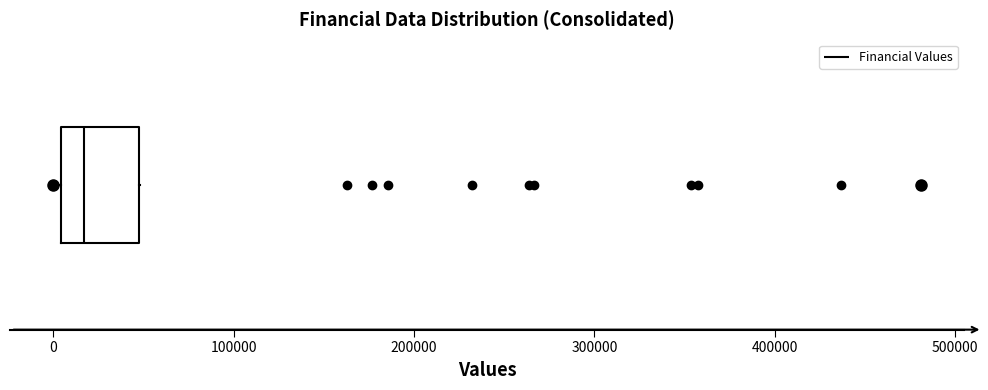

Transcribe this box plot: give where the median line is, the range the box spans, and where the two whiskers end, as read against the x-axis. The values are not printed on the chart, so give them approximately, as read against the axis.

median 20000, box 0 to 50000, whiskers 0 (just left of the box's left edge) to 50000